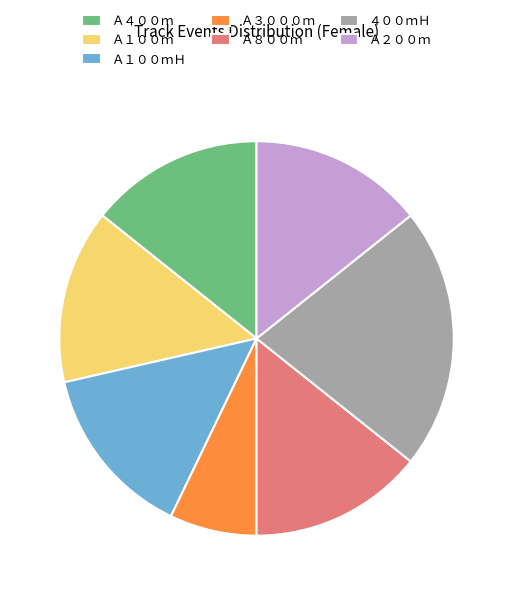

How many slices are in this pie chart?

7